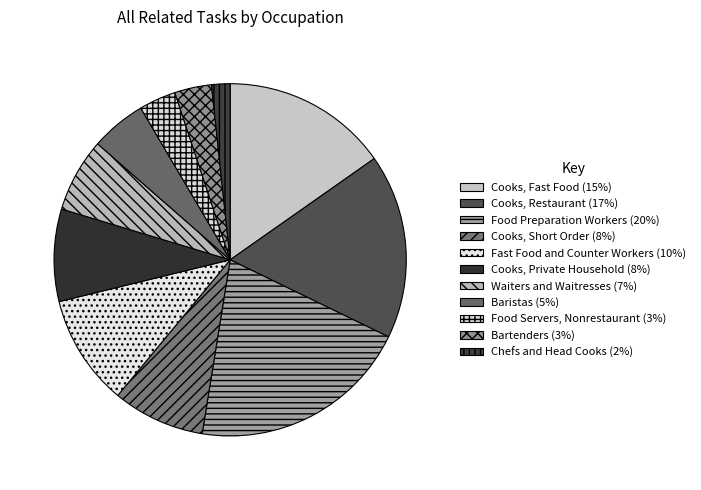

Combined, what portion of the pie is Waiters and Waitresses and Food Servers, Nonrestaurant?

10.2%